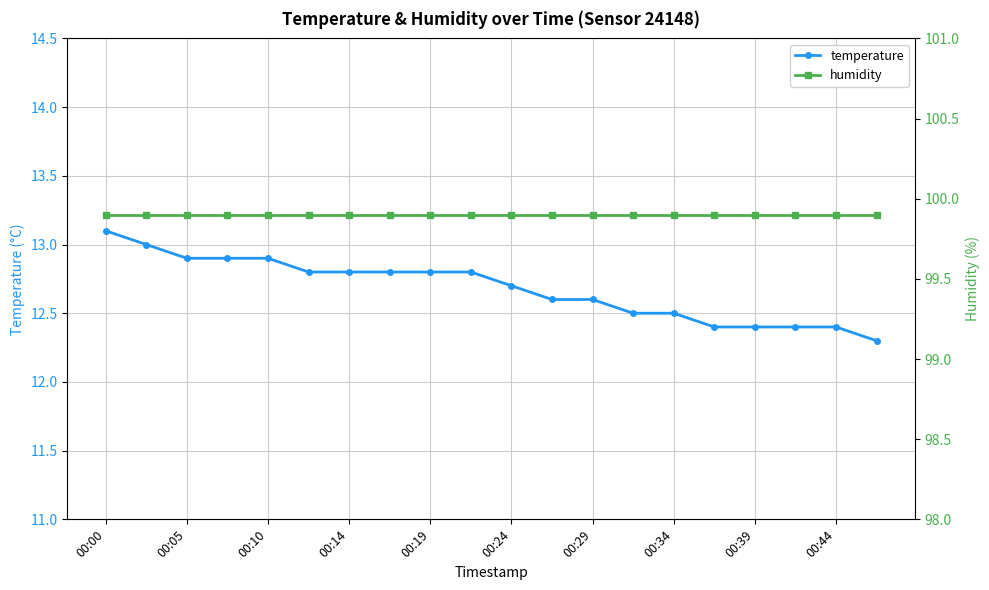

True or false: temperature and humidity cross at least once.

False